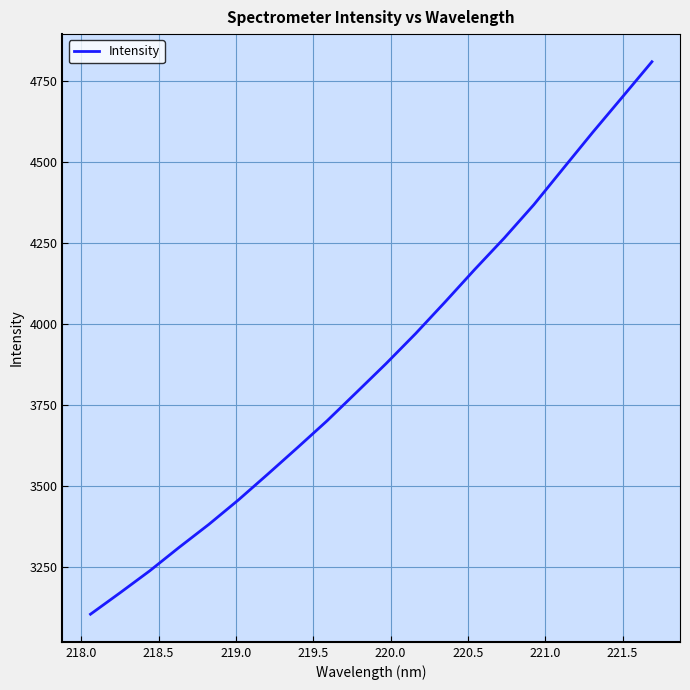

What is the greatest value displayed?

4810.8